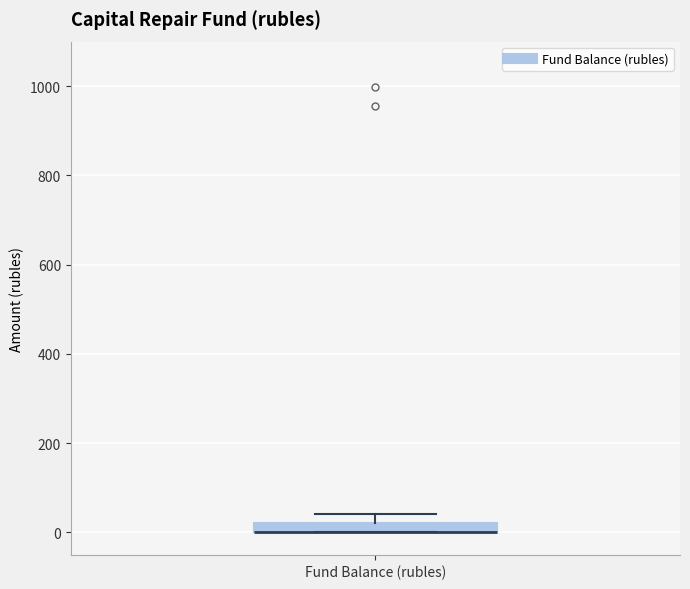

Where is the upper edge of the box for Fund Balance (rubles) on the y-axis? The values are not printed on the chart, so give them approximately, as read against the axis.

20